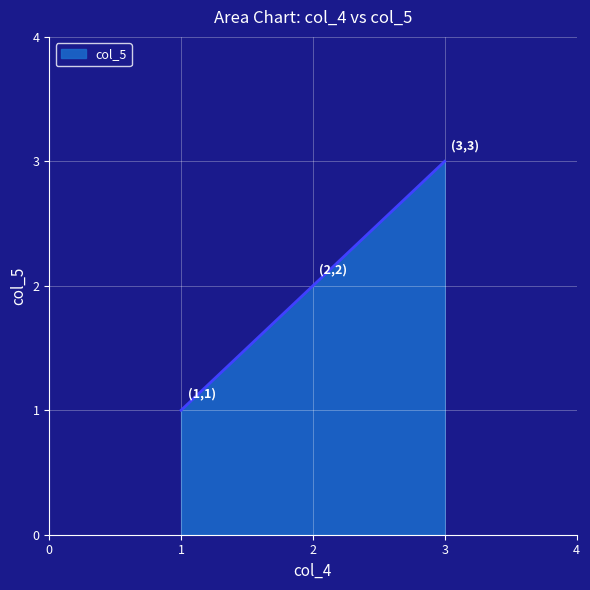

What is the approximate value at 1?

1